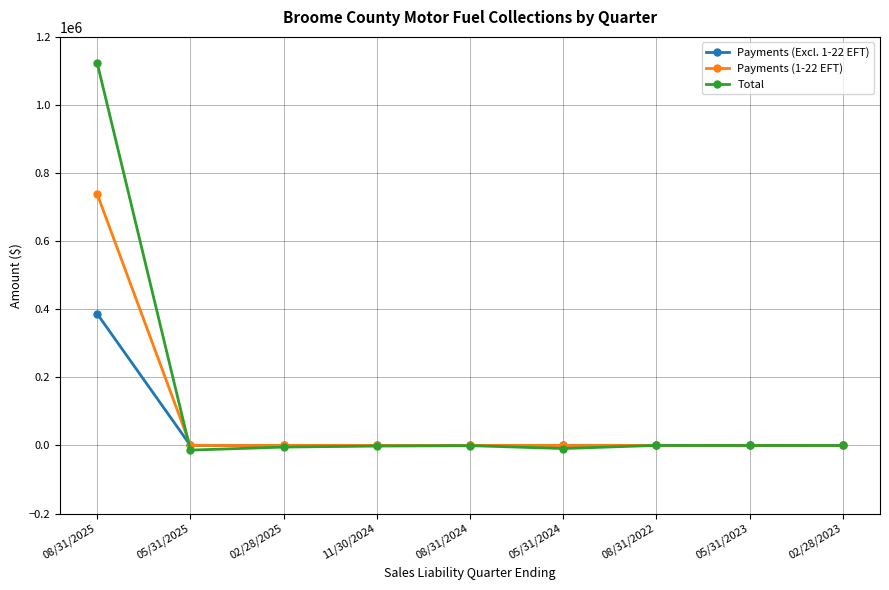

Where is Total nearest to the value 554934?

08/31/2022